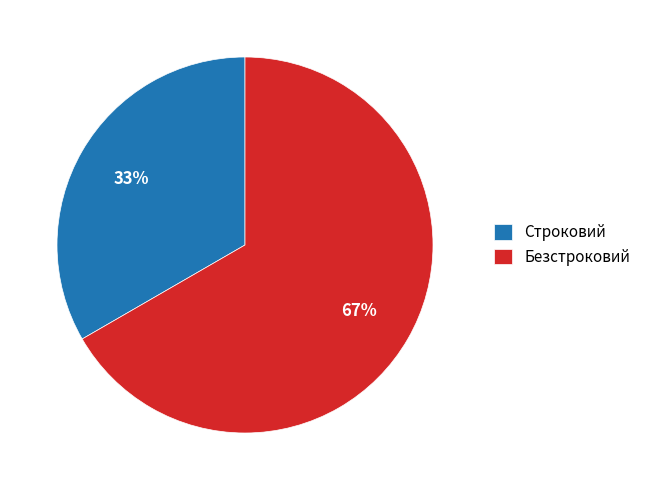

What is the ratio of the value at Безстроковий to the value at Строковий?

2.0